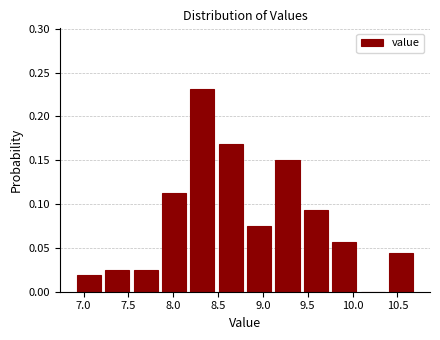

Reading left to right, transcribe this chart: for each bar, give the range it covers on the x-axis and its height. Neither the bar edges nor the heights are printed on the chart, so give them approximately, as read against the axes.

6.90 to 7.20: 0.020
7.20 to 7.55: 0.025
7.55 to 7.85: 0.025
7.85 to 8.15: 0.115
8.15 to 8.50: 0.230
8.50 to 8.80: 0.170
8.80 to 9.10: 0.075
9.10 to 9.45: 0.150
9.45 to 9.75: 0.095
9.75 to 10.05: 0.055
10.05 to 10.40: 0
10.40 to 10.70: 0.045